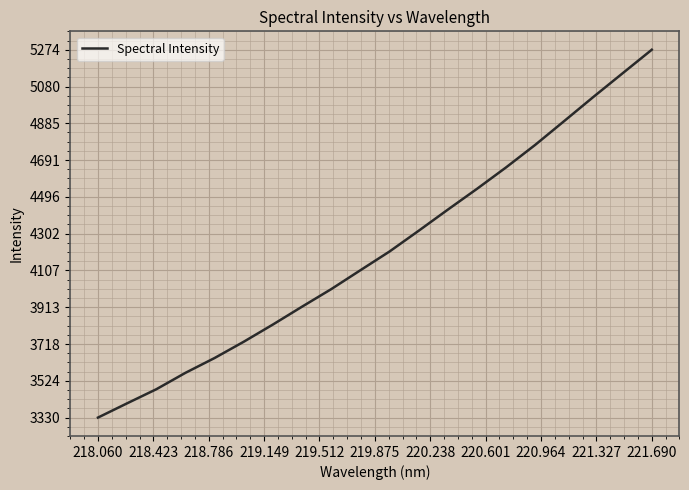

What is the maximum value shown in the chart?

5274.0